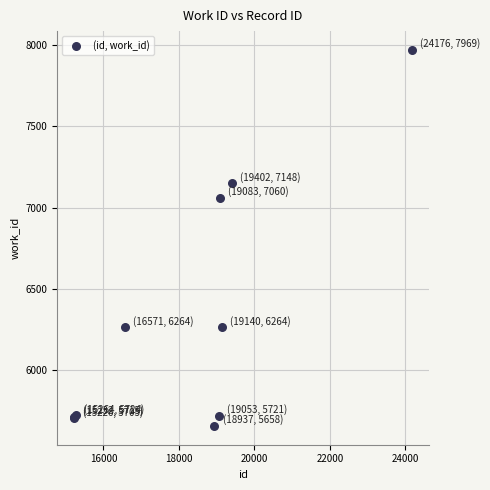

What Y value in the scatter plot is closest to 6813?

7060